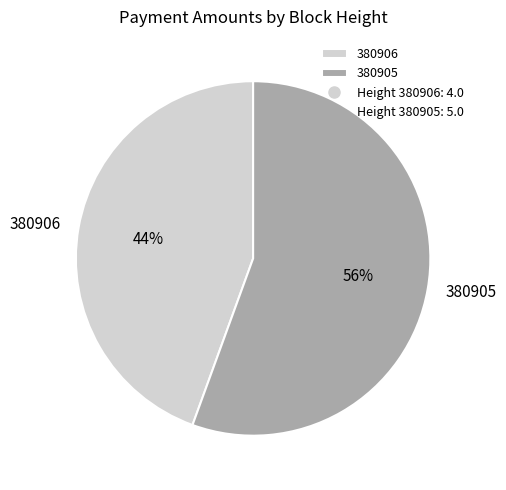

Is it true that 380905 is 56% of the pie?

True